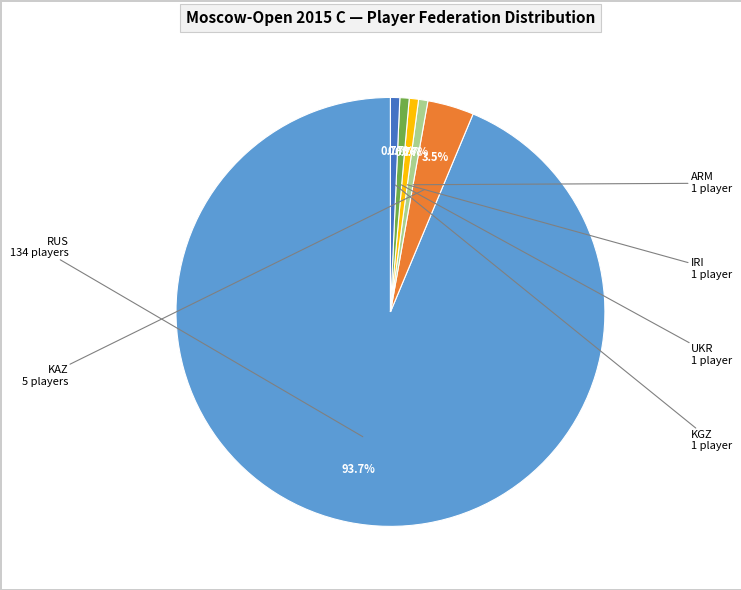

Is there any slice that represents more than half of the pie?

Yes